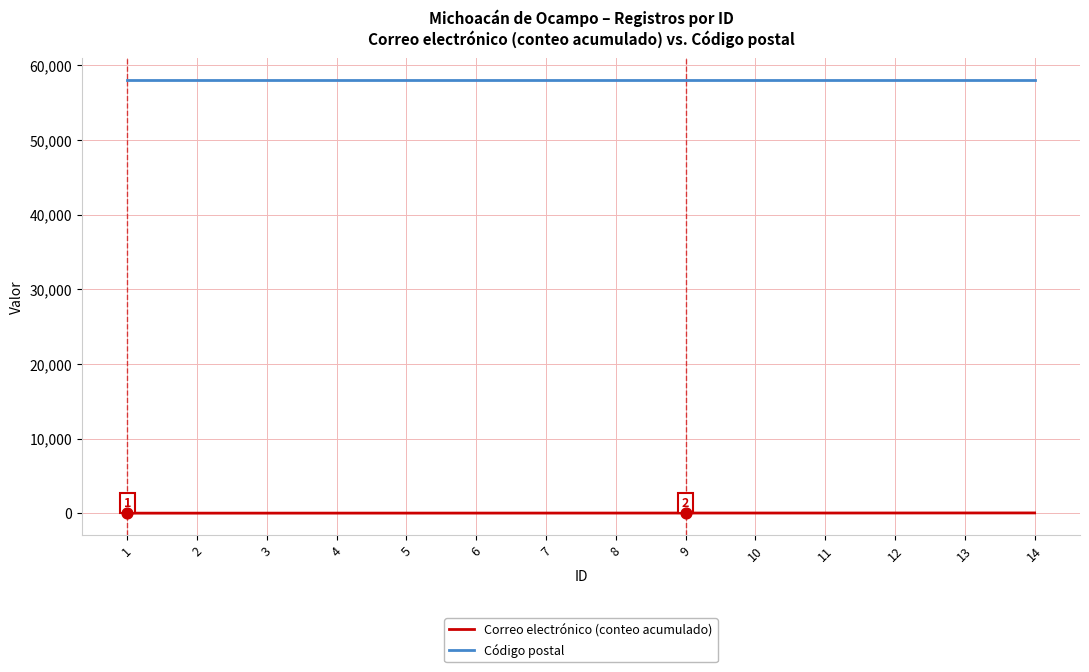

Rank the series by their average value, from highest to lowest.

Código postal, Correo electrónico (conteo acumulado)